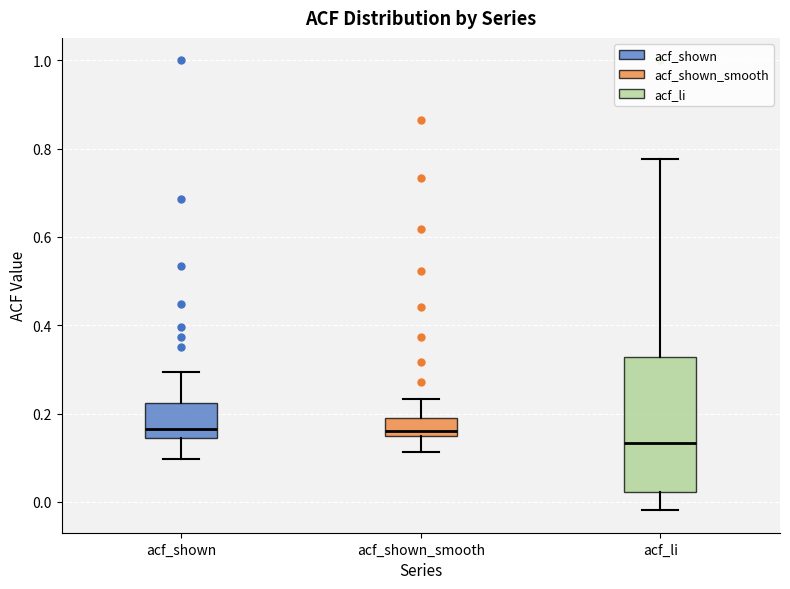

Where does the lower whisker of the box for acf_shown_smooth end on the y-axis? The values are not printed on the chart, so give them approximately, as read against the axis.

0.12